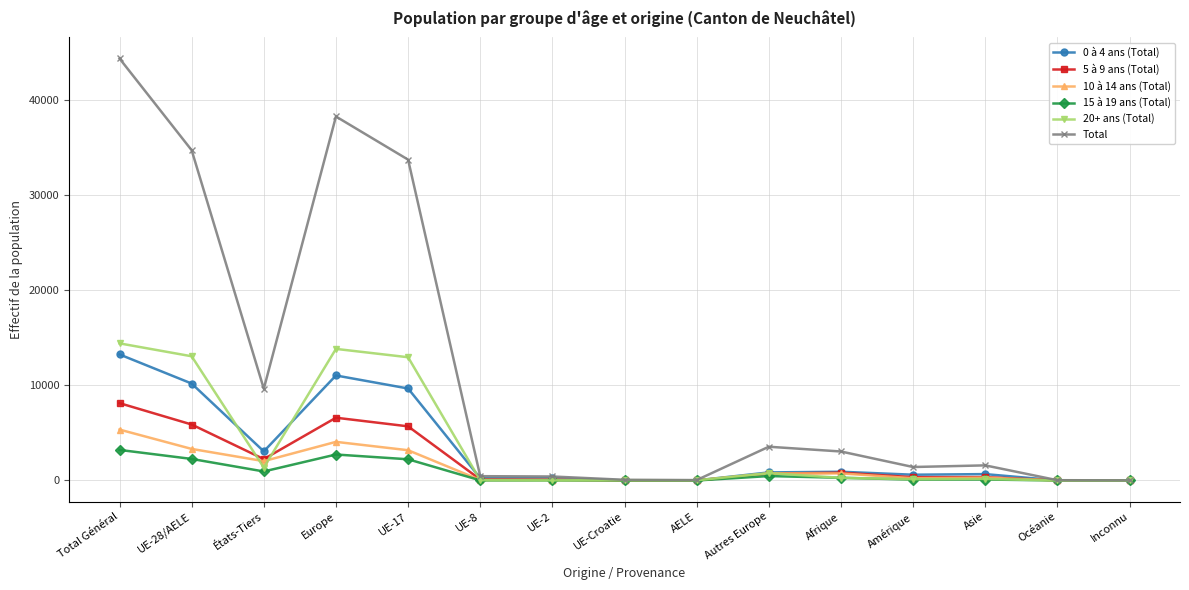

What is the label of the 12th point from the left?

Amérique